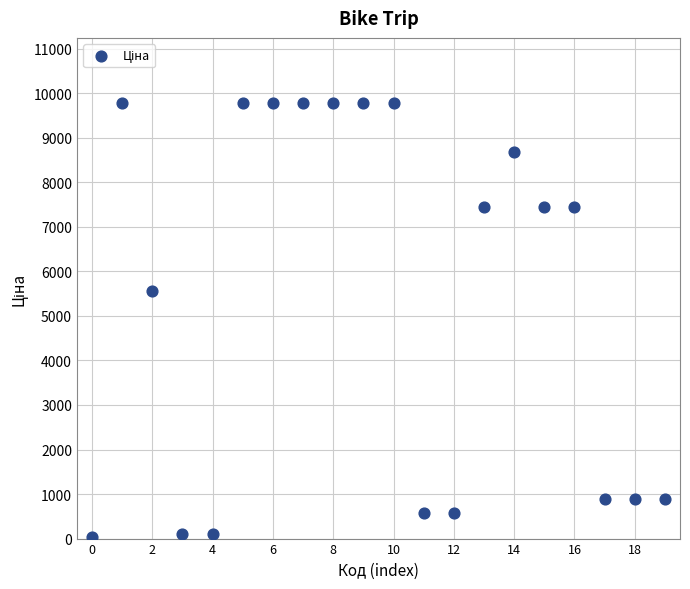

What is the range of Y values (max minus min)?

9743.4